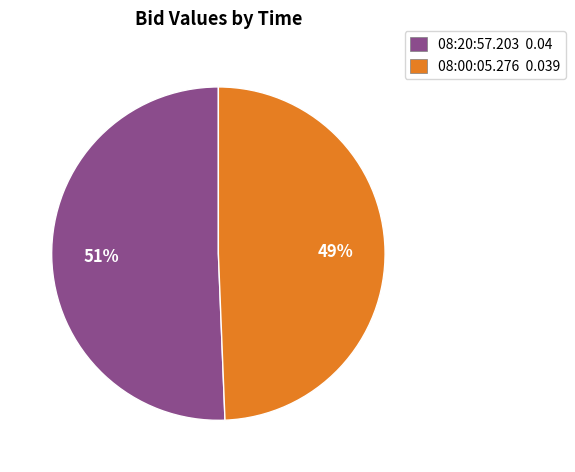

To the nearest percent, what is the combined percentage of 08:20:57.203 0.04 and 08:00:05.276 0.039?

100%